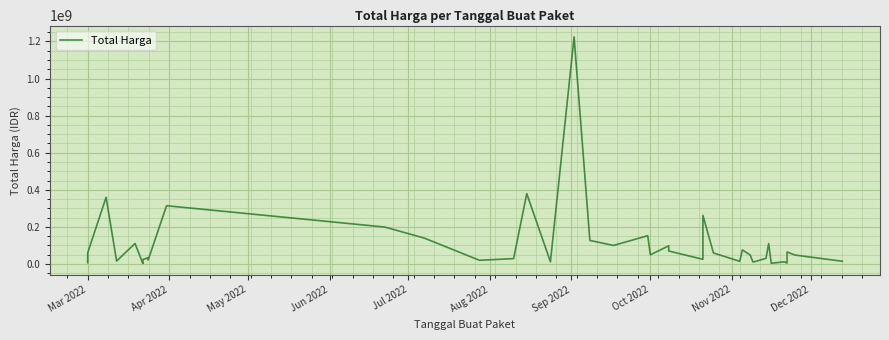

What is the greatest value displayed?

1224682000